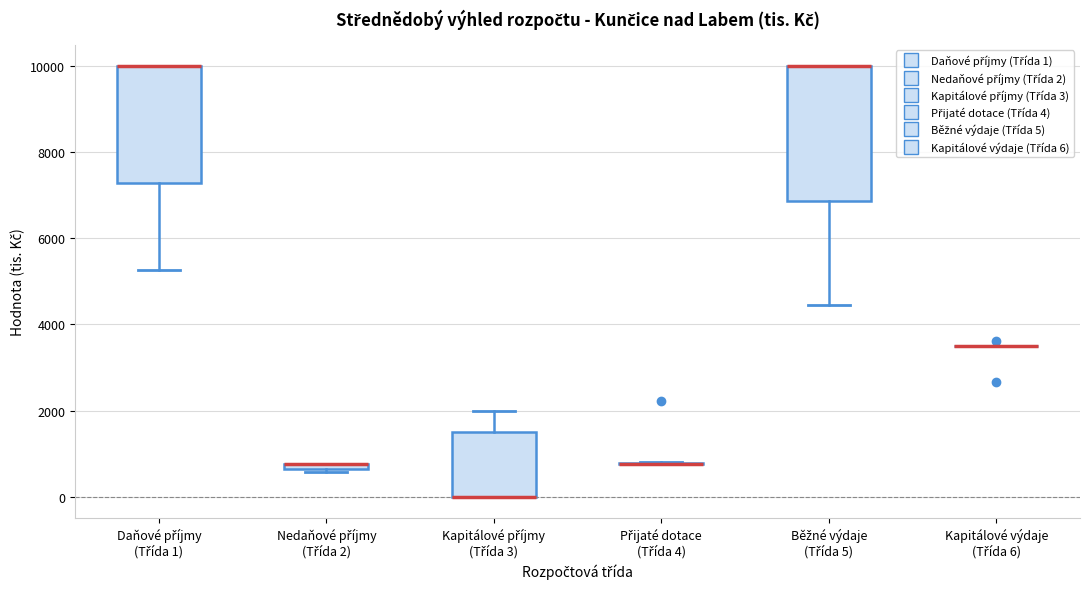

Which box is the tallest, from its lower edge to its upper edge?

Běžné výdaje (Třída 5)